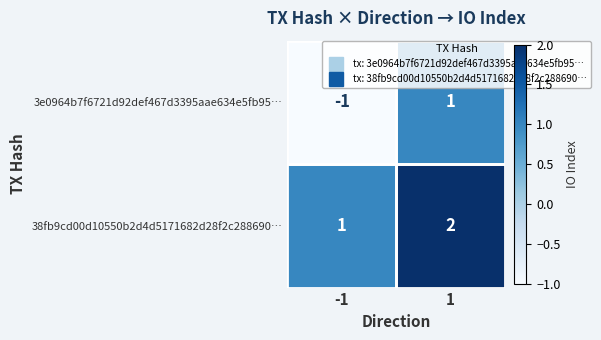

Is the value of 38fb9cd00d10550b2d4d5171682d28f2c288690… at 1 greater than the value of 3e0964b7f6721d92def467d3395aae634e5fb95… at 1?

Yes